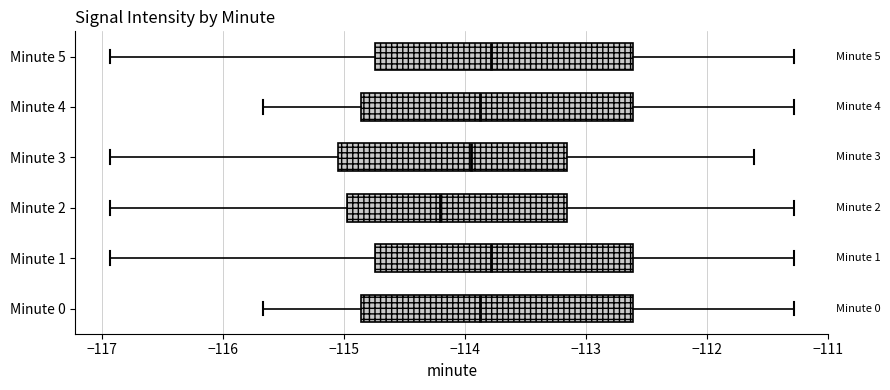

Where does the left whisker of the box for Minute 1 end on the x-axis? The values are not printed on the chart, so give them approximately, as read against the axis.

-116.9